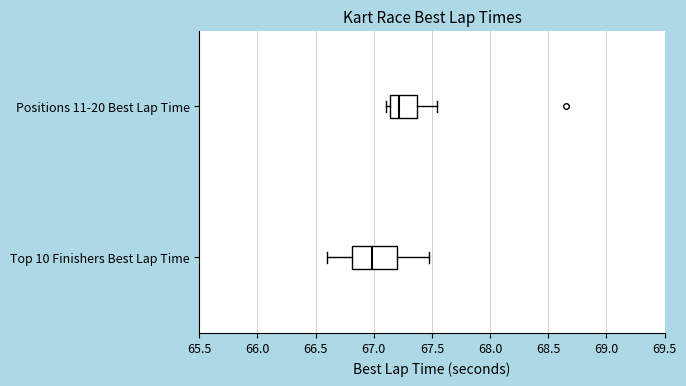

Reading bottom to top, transcribe this box plot: for each box, give where its median line is, the range the box spans, and where its two whiskers end, as read against the x-axis. The values are not printed on the chart, so give them approximately, as read against the axis.

Top 10 Finishers Best Lap Time: median 67.00, box 66.80 to 67.20, whiskers 66.60 to 67.50
Positions 11-20 Best Lap Time: median 67.20, box 67.15 to 67.35, whiskers 67.10 to 67.55